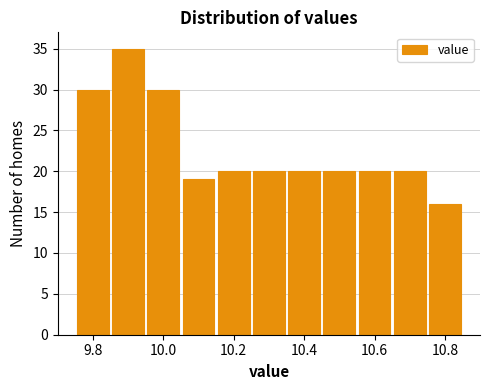

Reading left to right, transcribe this chart: for each bar, give the range it covers on the x-axis and its height. Neither the bar edges nor the heights are printed on the chart, so give them approximately, as read against the axes.

9.75 to 9.85: 30
9.85 to 9.95: 35
9.95 to 10.05: 30
10.05 to 10.15: 19
10.15 to 10.25: 20
10.25 to 10.35: 20
10.35 to 10.45: 20
10.45 to 10.55: 20
10.55 to 10.65: 20
10.65 to 10.75: 20
10.75 to 10.85: 16